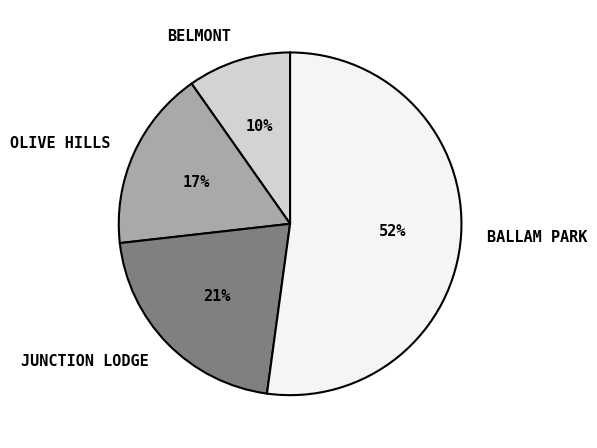

Which slice represents more than half of the pie?

BALLAM PARK